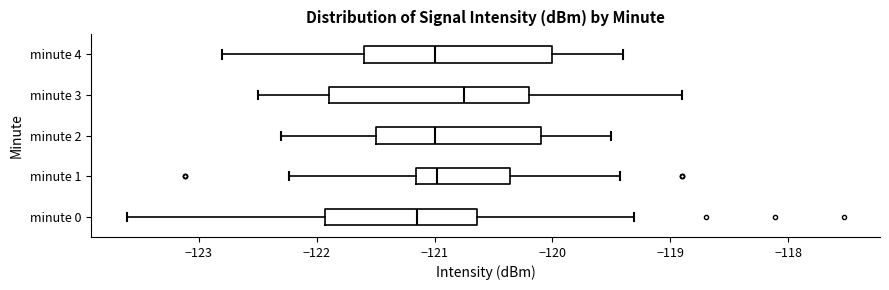

Reading bottom to top, transcribe this box plot: for each box, give where its median line is, the range the box spans, and where its two whiskers end, as read against the x-axis. The values are not printed on the chart, so give them approximately, as read against the axis.

minute 0: median -121.1, box -121.9 to -120.6, whiskers -123.6 to -119.3
minute 1: median -121.0, box -121.2 to -120.4, whiskers -122.2 to -119.4
minute 2: median -121.0, box -121.5 to -120.1, whiskers -122.3 to -119.5
minute 3: median -120.7, box -121.9 to -120.2, whiskers -122.5 to -118.9
minute 4: median -121.0, box -121.6 to -120.0, whiskers -122.8 to -119.4